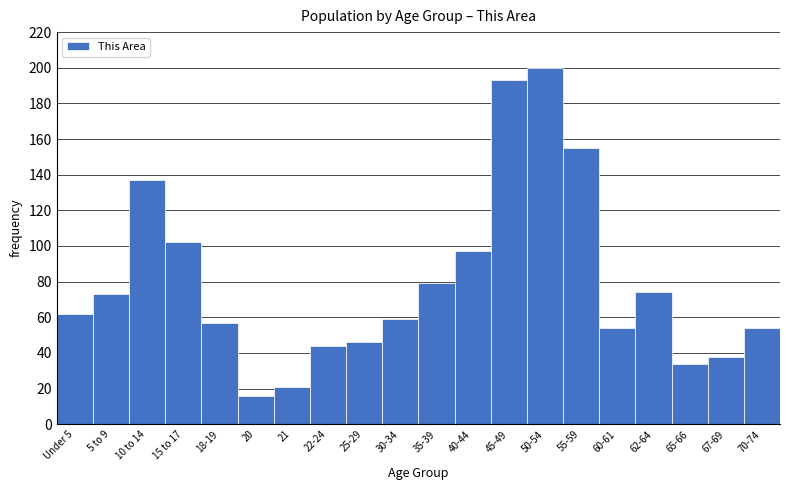

Reading left to right, extract all data points from this chart.

62	73	137	102	57	16	21	44	46	59	79	97	193	200	155	54	74	34	38	54